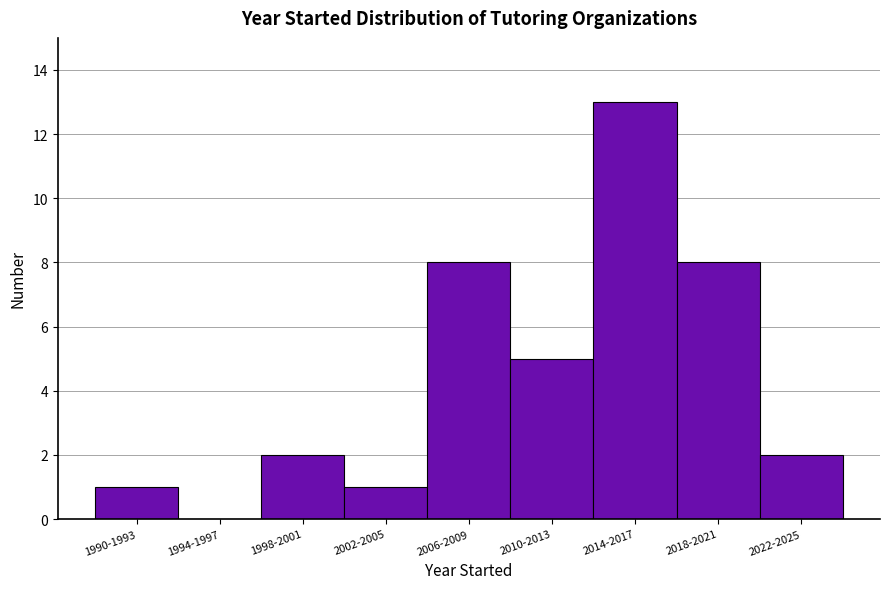

Reading right to left, list all the values displayed in this chart.

2022-2025=2	2018-2021=8	2014-2017=13	2010-2013=5	2006-2009=8	2002-2005=1	1998-2001=2	1994-1997=0	1990-1993=1